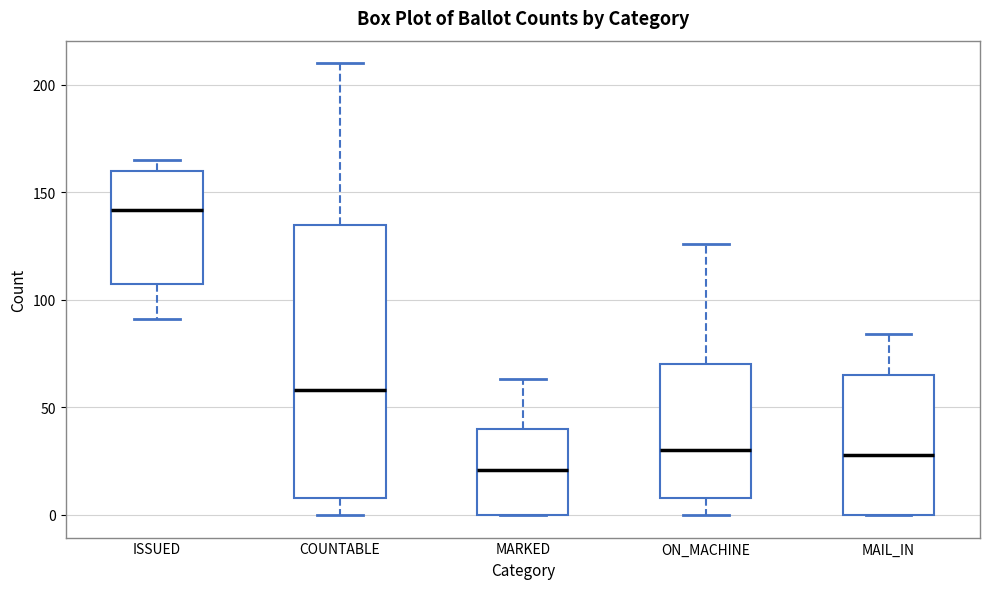

Reading left to right, transcribe this box plot: for each box, give where its median line is, the range the box spans, and where its two whiskers end, as read against the y-axis. The values are not printed on the chart, so give them approximately, as read against the axis.

ISSUED: median 140, box 105 to 160, whiskers 90 to 165
COUNTABLE: median 60, box 10 to 135, whiskers 0 to 210
MARKED: median 20, box 0 to 40, whiskers 0 to 65
ON_MACHINE: median 30, box 10 to 70, whiskers 0 to 125
MAIL_IN: median 30, box 0 to 65, whiskers 0 to 85